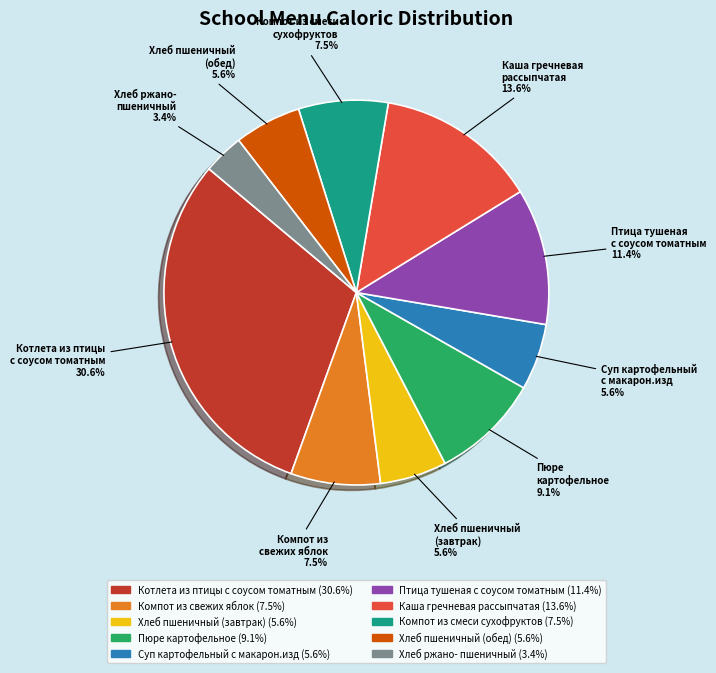

Which has a higher value, Птица тушеная с соусом томатным or Котлета из птицы с соусом томатным?

Котлета из птицы с соусом томатным